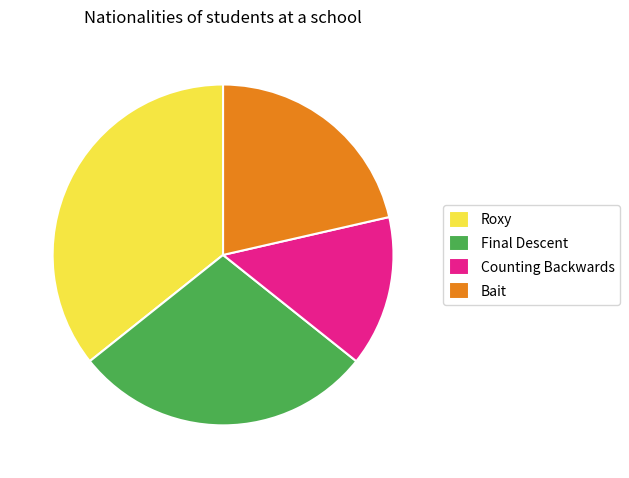

Which slice is the smallest?

Counting Backwards